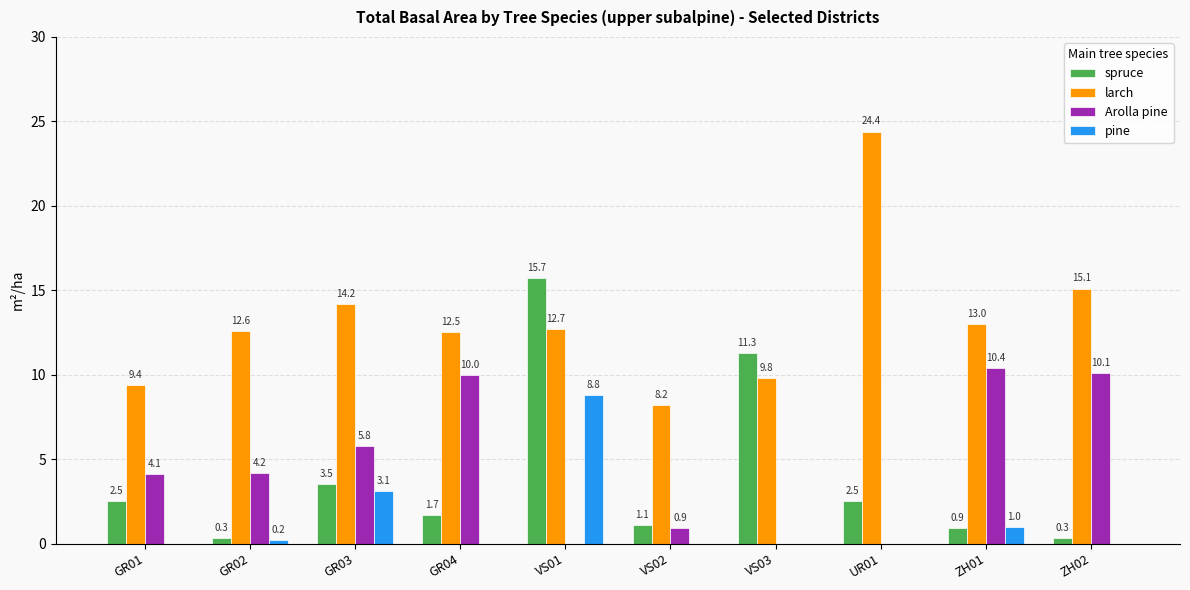

Which category has the highest value across all series?

UR01